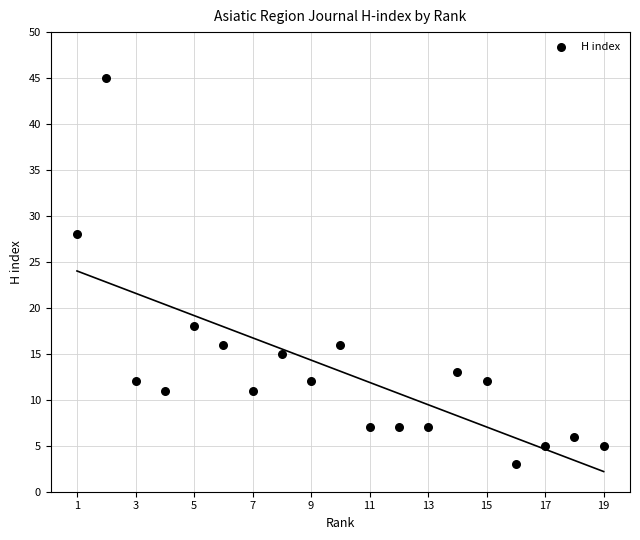

What Y value in the scatter plot is closest to 24?

28